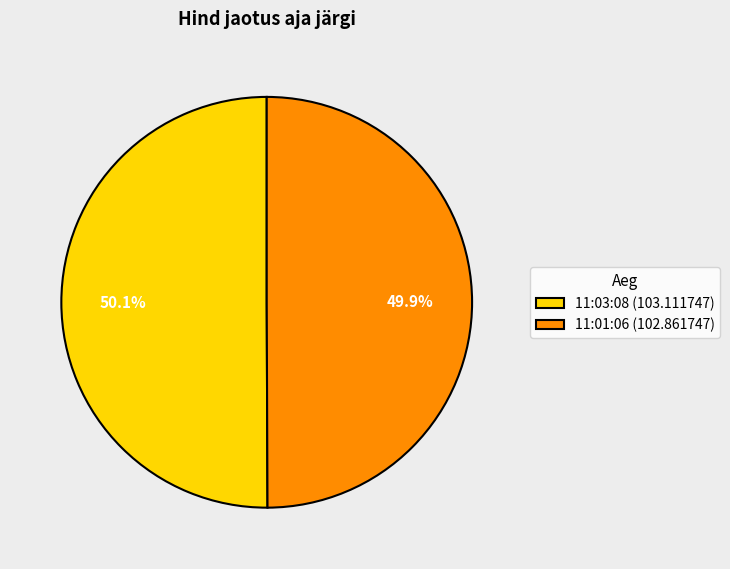

Does any single category account for the majority?

Yes